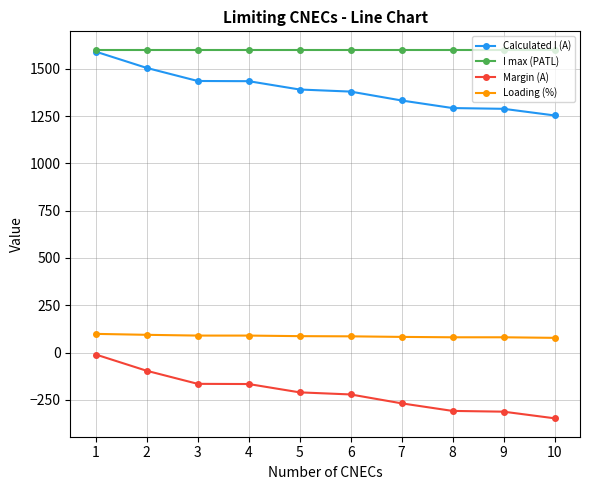

What is the approximate value of I max (PATL) at 9?

1600